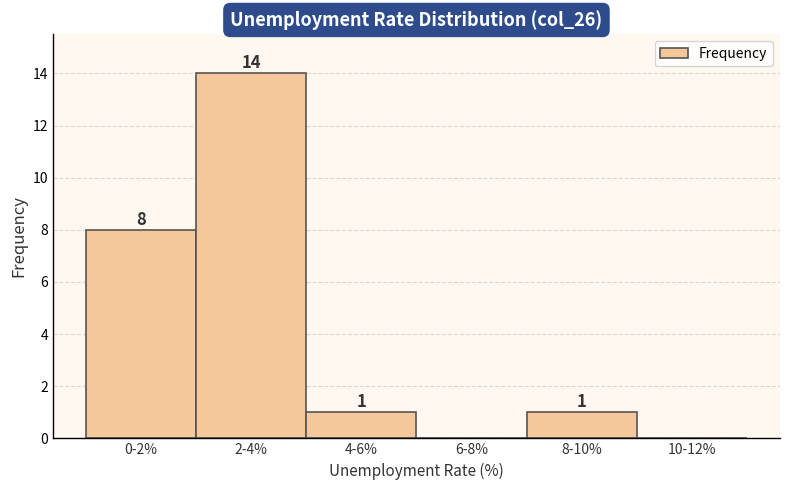

Reading left to right, extract all data points from this chart.

0-2%=8	2-4%=14	4-6%=1	6-8%=0	8-10%=1	10-12%=0